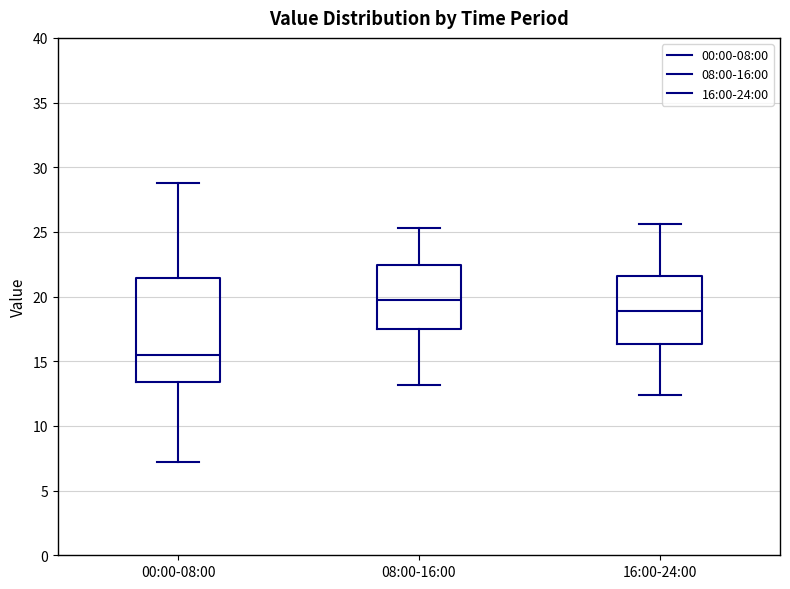

Which box's median line is the lowest?

00:00-08:00